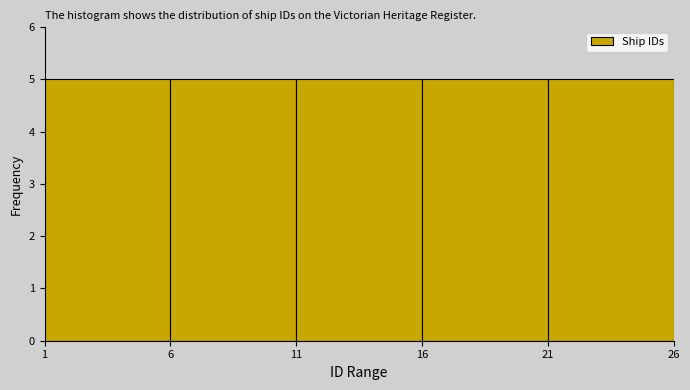

What is the height of the bar covering 11 to 16 on the x-axis? The values are not printed on the chart, so give them approximately, as read against the axis.

5